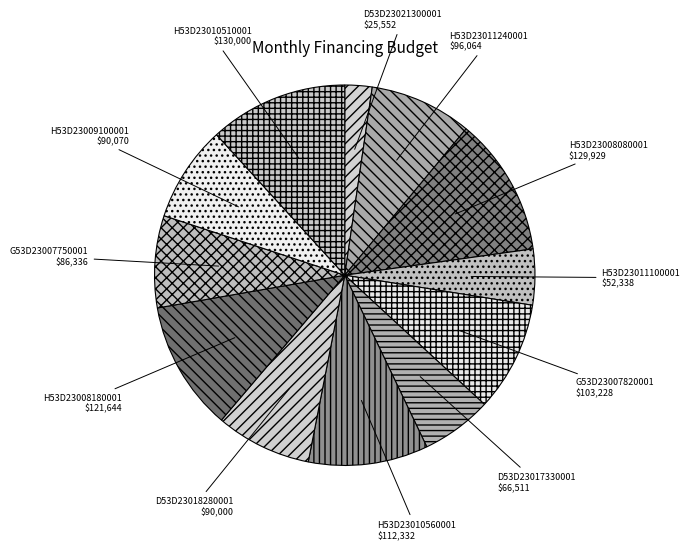

Do D53D23021300001 and H53D23010560001 together represent more than half of the pie?

No